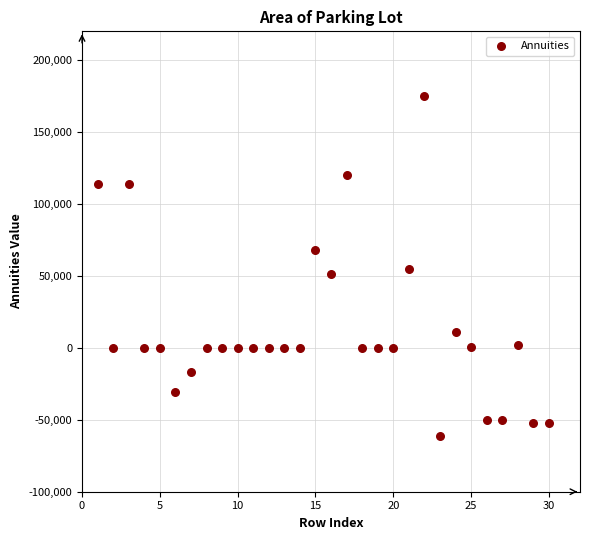

What is the range of Y values (max minus min)?

236260.9